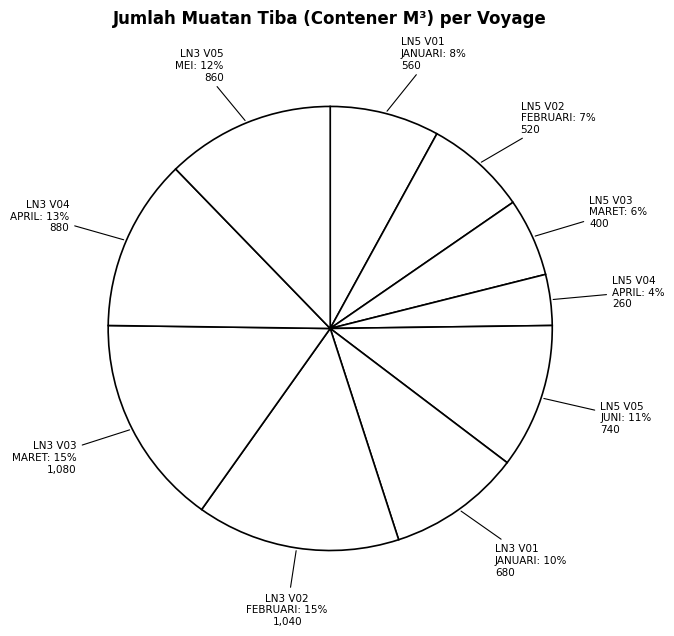

Is it true that LN3 V04 APRIL is 2% of the pie?

False